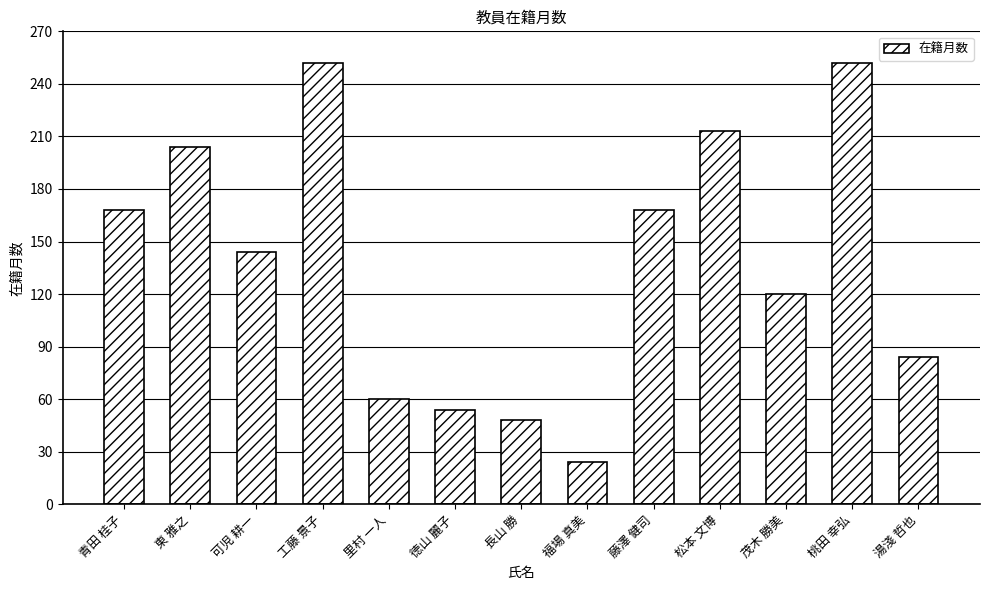

What is the sum of the values at 茂木 勝美 and 松本 文博?

333